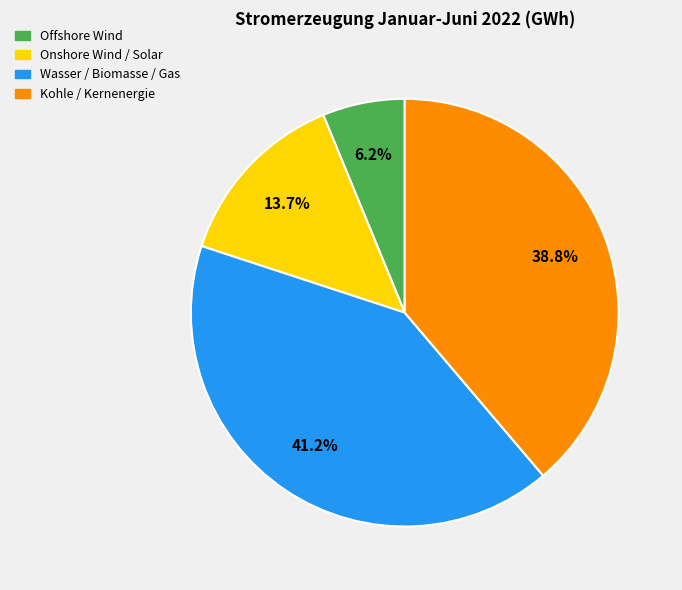

Is there any slice that represents more than half of the pie?

No